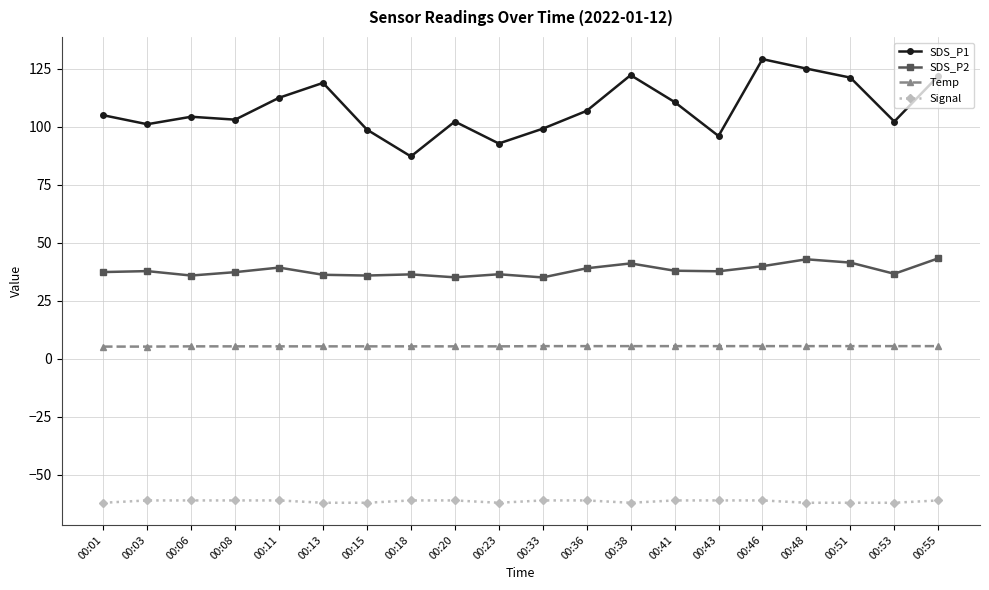

How many categories are shown in the chart?

20